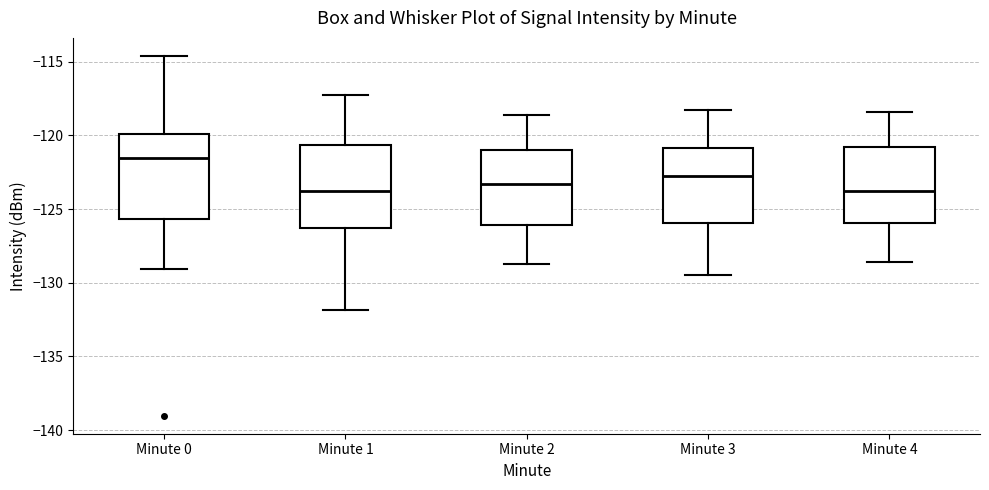

Which box's median line is the highest?

Minute 0